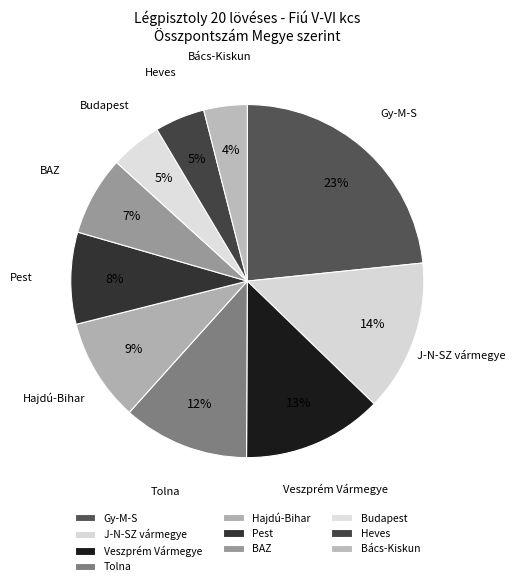

What is the largest slice in the pie chart?

Gy-M-S